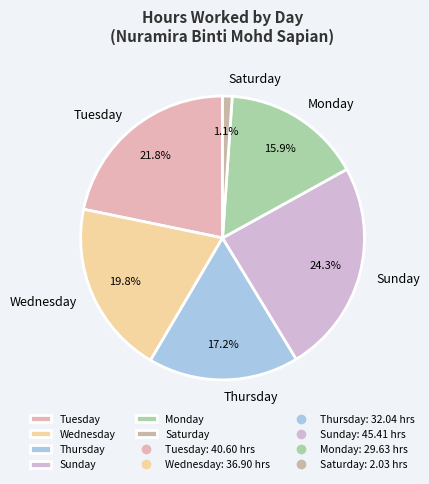

How many segments does this pie chart have?

6